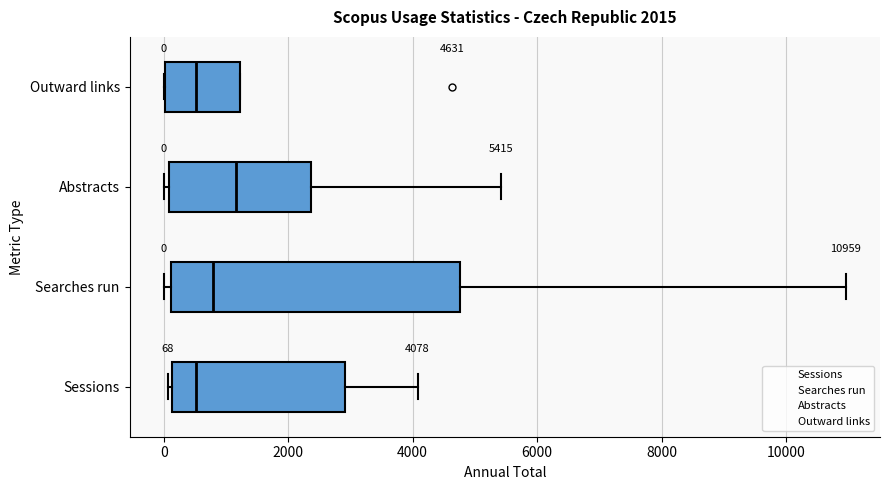

Which box is the widest, from its left edge to its right edge?

Searches run